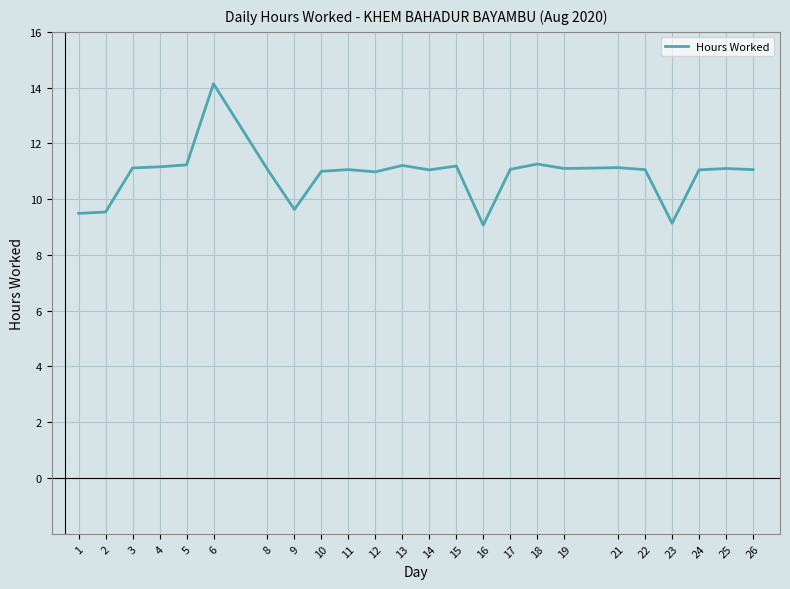

What is the ratio of the value at 2 to the value at 1?

1.0